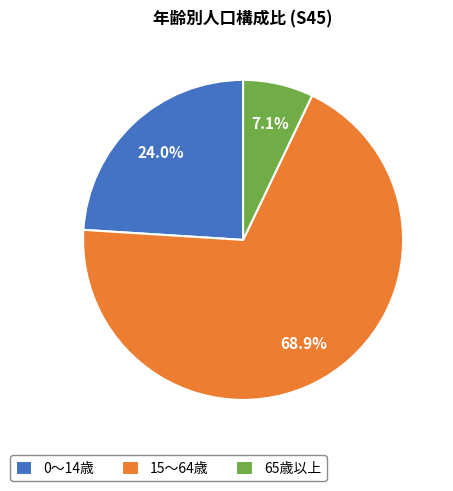

Is the sum of 0～14歳 and 65歳以上 greater than half?

No